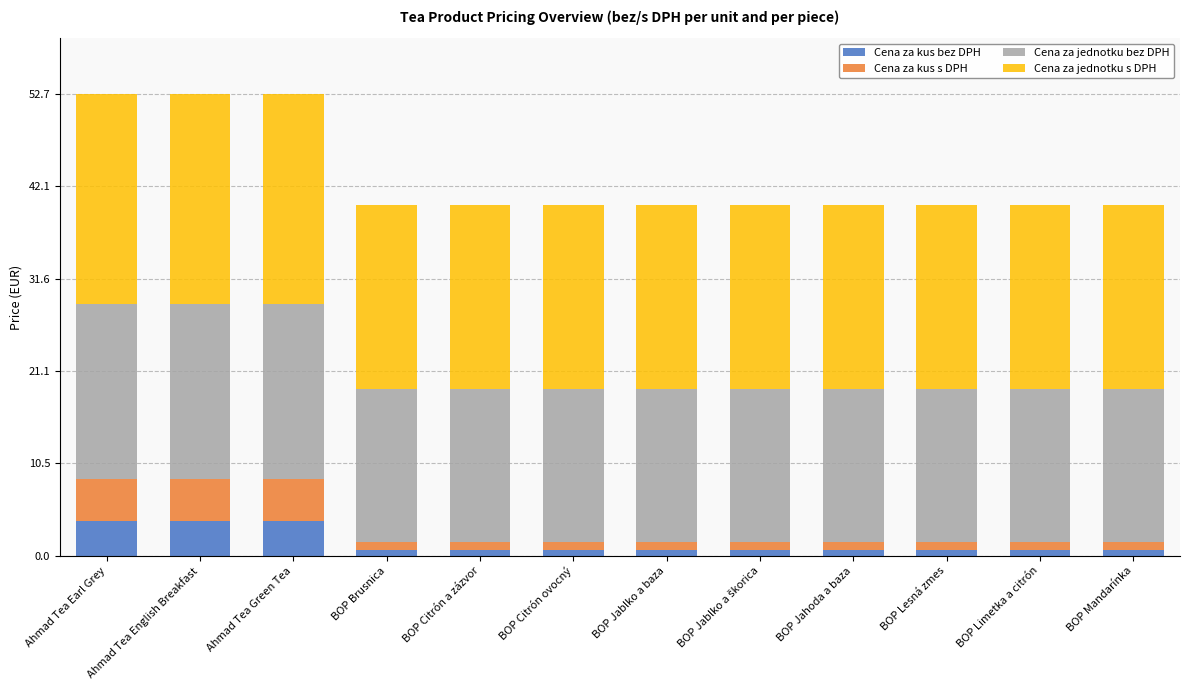

True or false: Cena za kus bez DPH has a value of 4.0 at Ahmad Tea Green Tea.

True